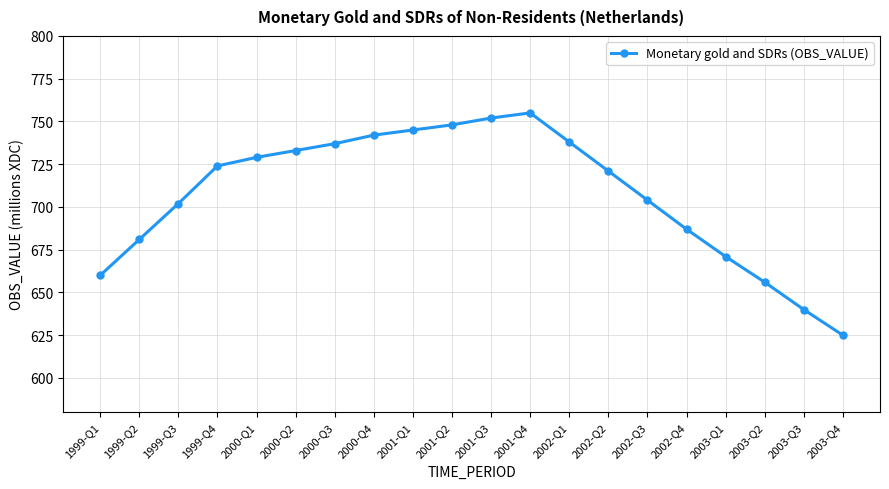

What is the minimum value shown in the chart?

625